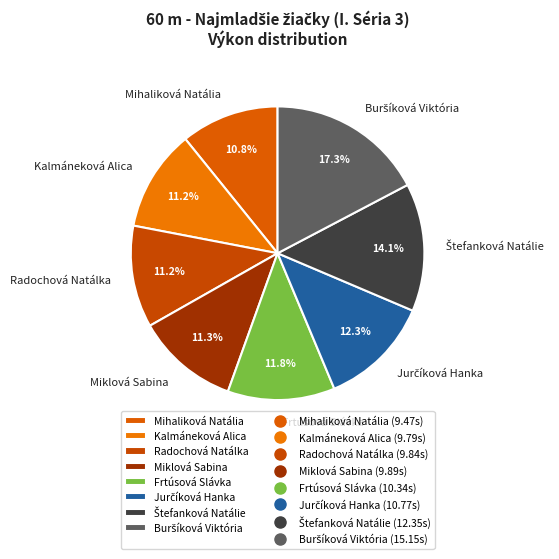

To the nearest percent, what is the difference between the largest and smallest slice percentages?

6%